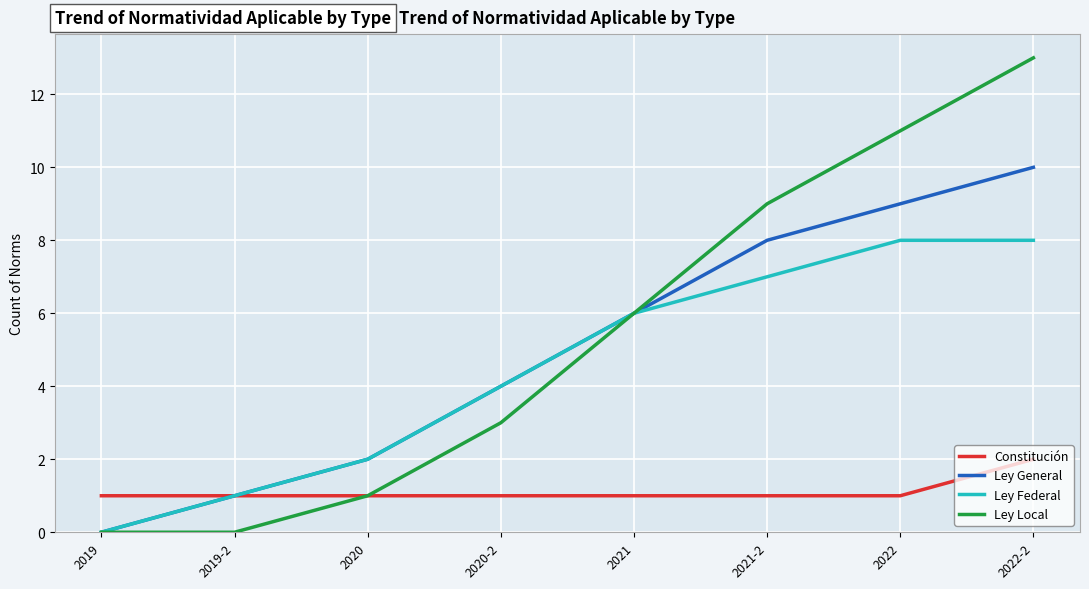

How many series are shown in this chart?

4